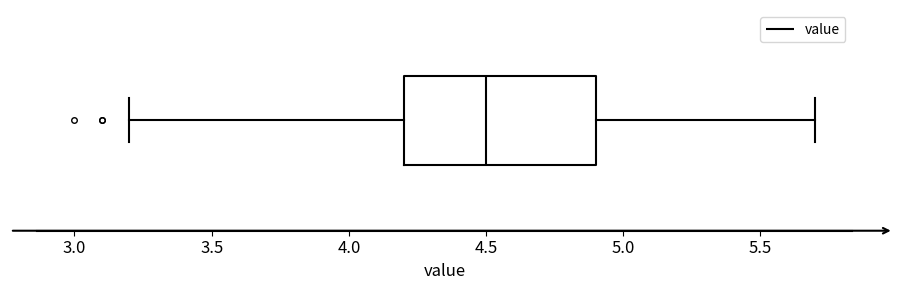

Where does the right whisker of the box end on the x-axis? The values are not printed on the chart, so give them approximately, as read against the axis.

5.7